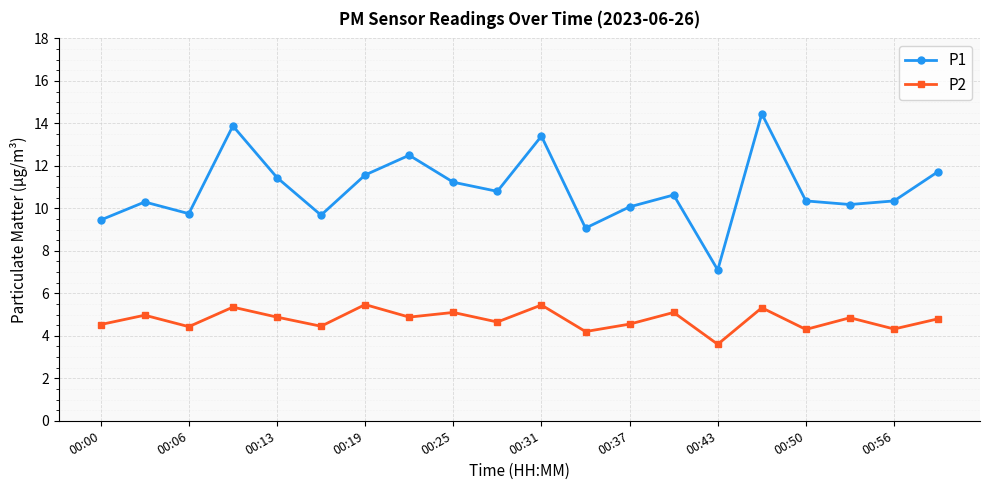

What is the value of the P1 point at the 13th from the left?

10.1